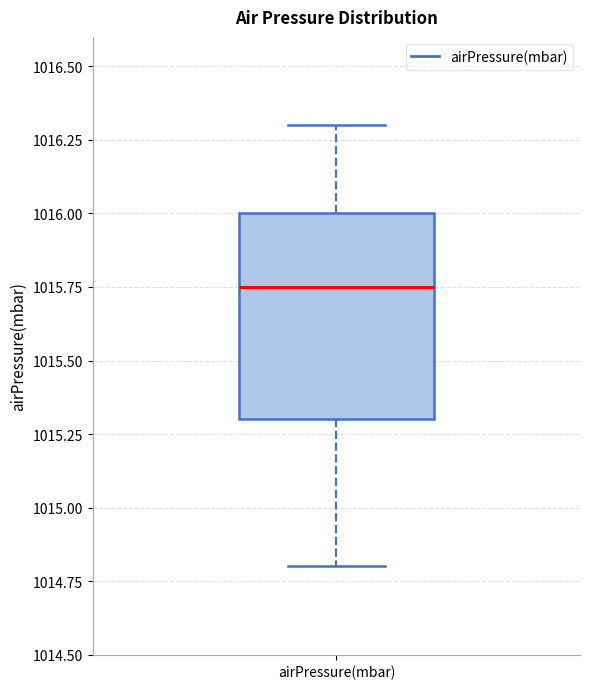

Read this box plot against the y-axis: the position of the median line, the range covered by the box, and the ends of both whiskers. The values are not printed on the chart, so give them approximately, as read against the axis.

median 1015.75, box 1015.30 to 1016.00, whiskers 1014.80 to 1016.30